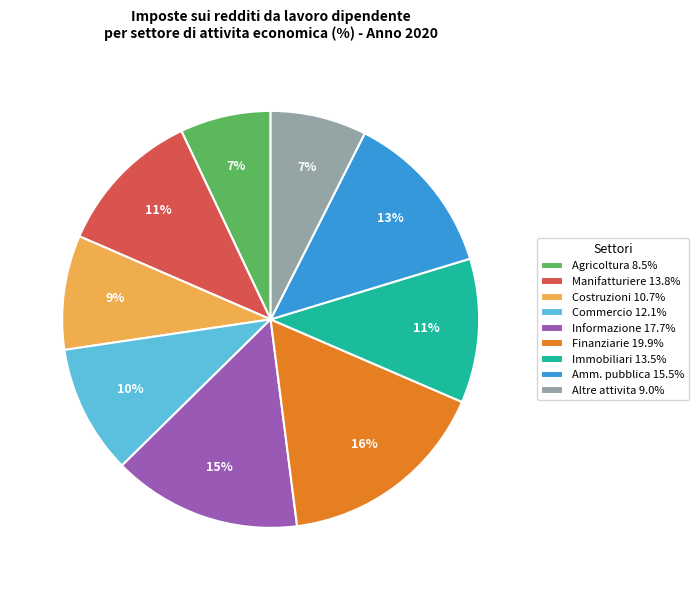

Is the sum of Informazione 17.7% and Agricoltura 8.5% greater than half?

No